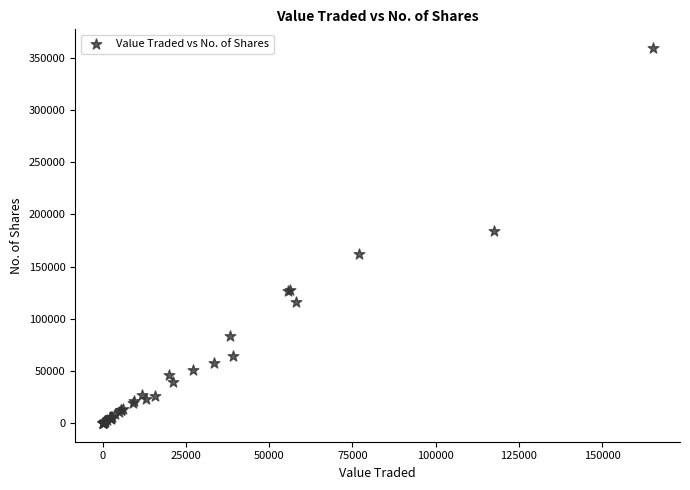

What Y value in the scatter plot is closest to 179797?

184559